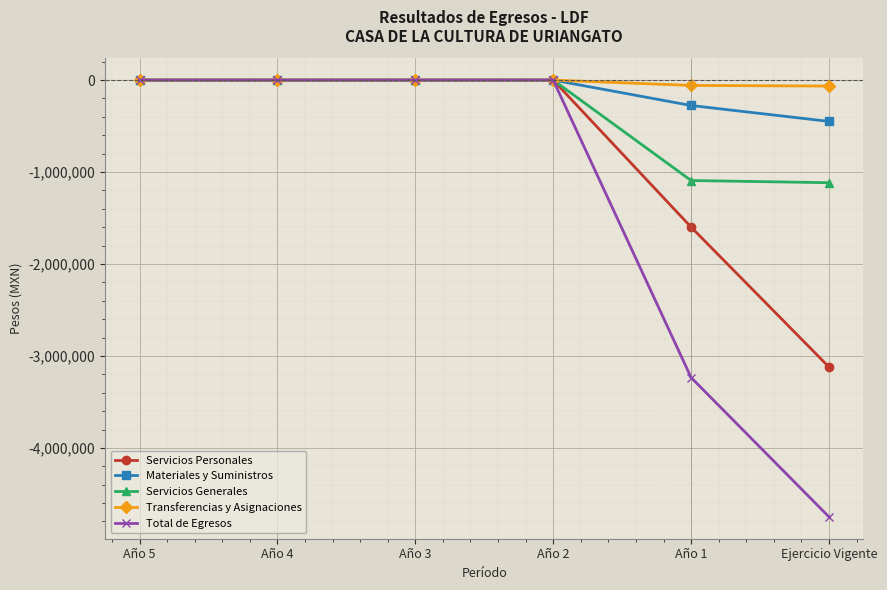

Does the chart display data point markers on the line(s)?

Yes